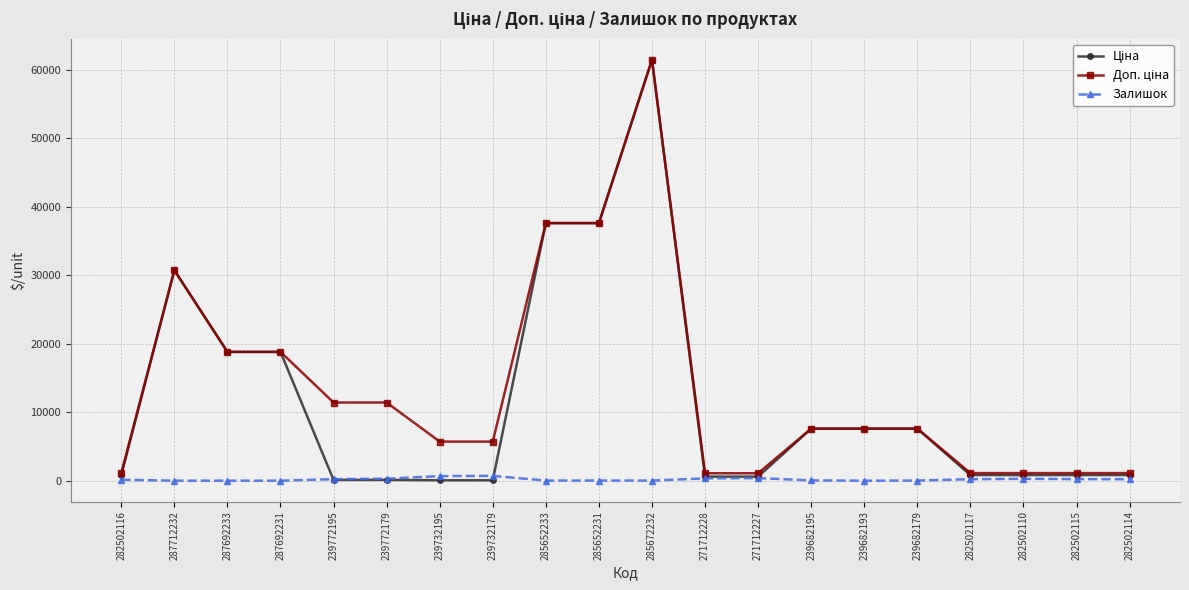

At how many categories does at least one series exceed 32606?

3